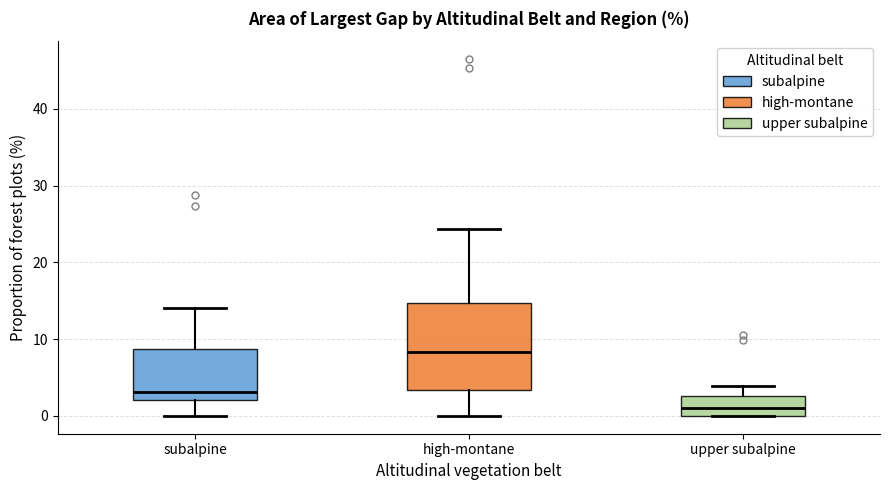

Reading left to right, transcribe this box plot: for each box, give where its median line is, the range the box spans, and where its two whiskers end, as read against the y-axis. The values are not printed on the chart, so give them approximately, as read against the axis.

subalpine: median 3, box 2 to 9, whiskers 0 to 14
high-montane: median 8, box 3 to 15, whiskers 0 to 24
upper subalpine: median 1, box 0 to 3, whiskers 0 to 4